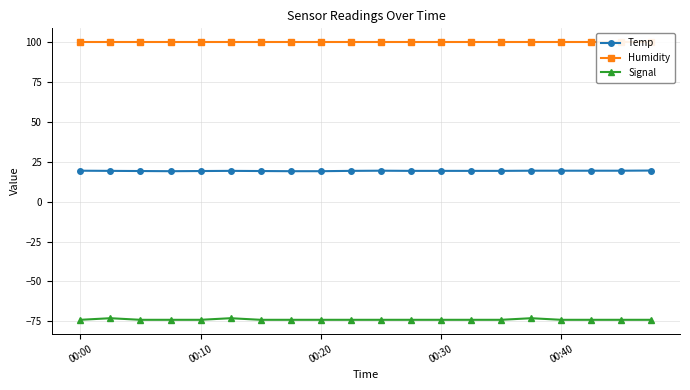

Count the number of categories in the chart.

20